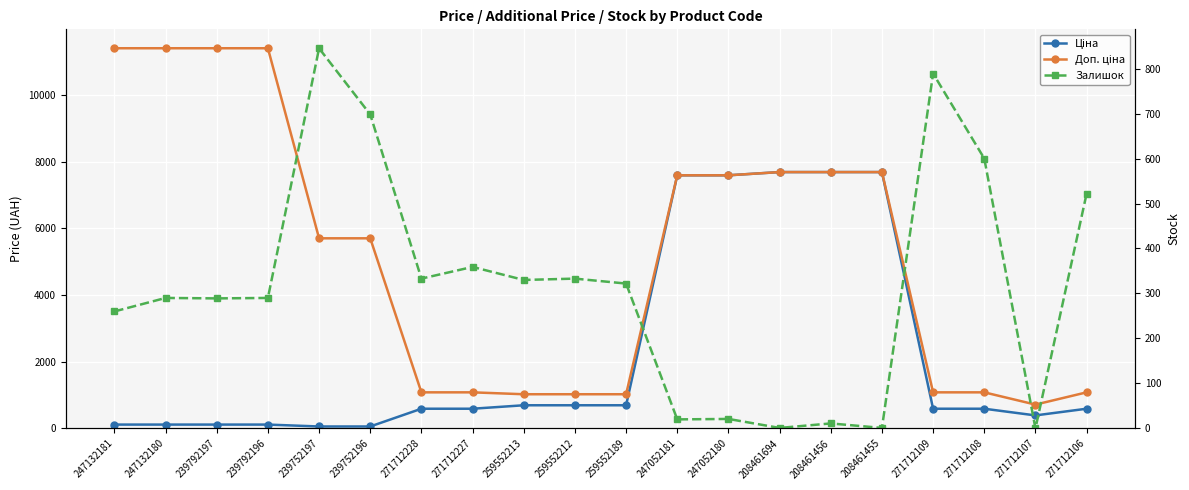

What is the sum of the Залишок values at 208461455 and 239792196?

291.0